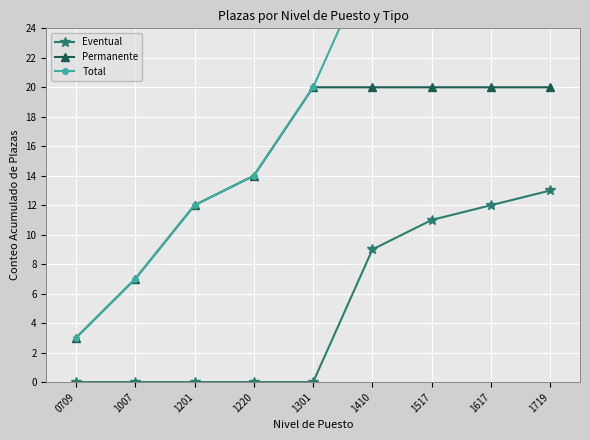

What is the approximate value of Eventual at 1617, to the nearest 5?

10